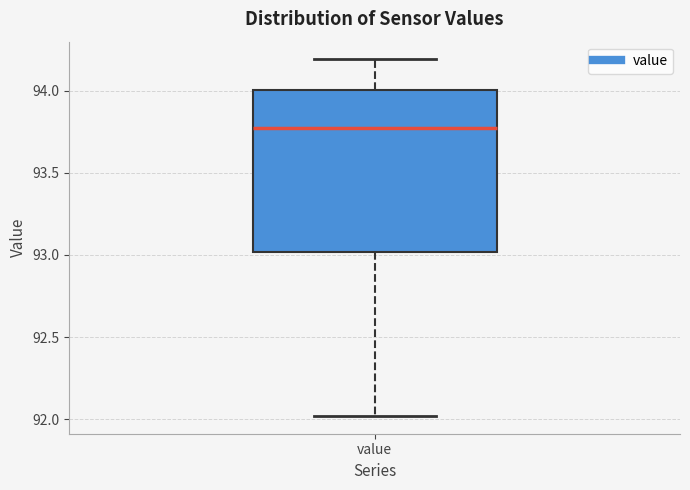

Read this box plot against the y-axis: the position of the median line, the range covered by the box, and the ends of both whiskers. The values are not printed on the chart, so give them approximately, as read against the axis.

median 93.8, box 93.0 to 94.0, whiskers 92.0 to 94.2